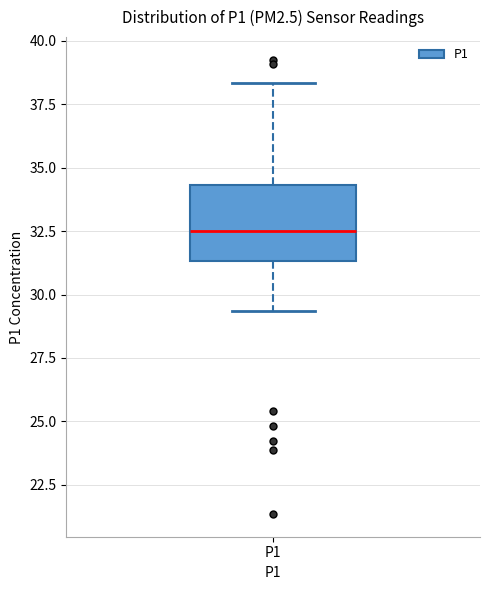

Read this box plot against the y-axis: the position of the median line, the range covered by the box, and the ends of both whiskers. The values are not printed on the chart, so give them approximately, as read against the axis.

median 32.5, box 31.5 to 34.5, whiskers 29.5 to 38.5